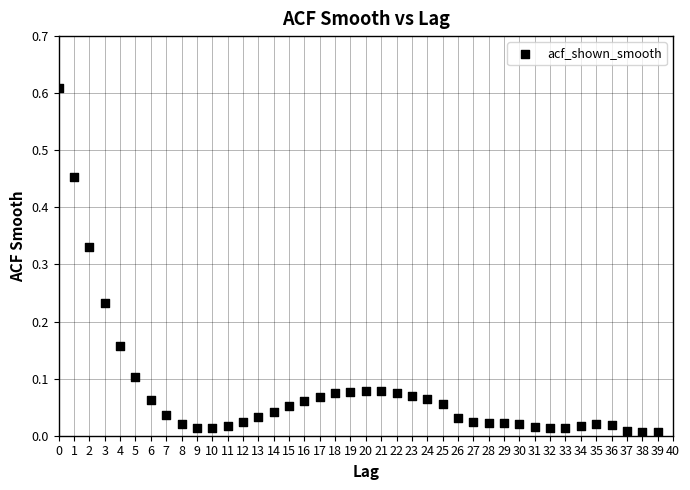

Count the number of points in this scatter plot.

40